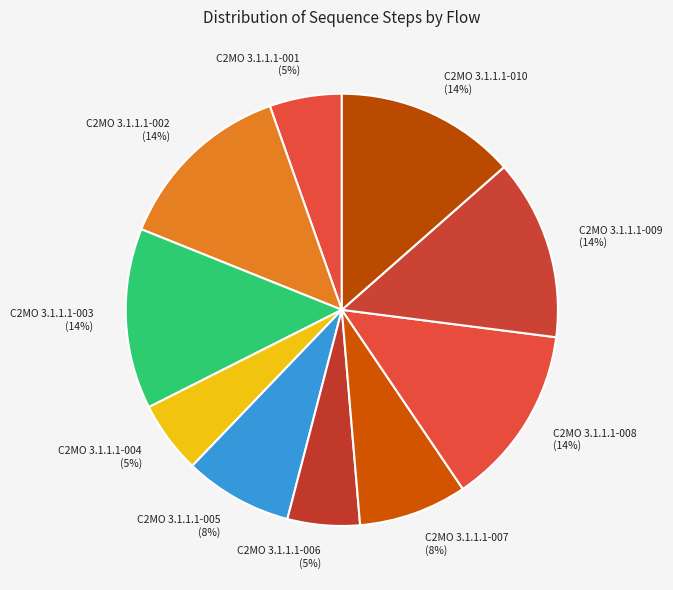

Combined, do C2MO 3.1.1.1-009 (14%) and C2MO 3.1.1.1-006 (5%) account for over 50%?

No